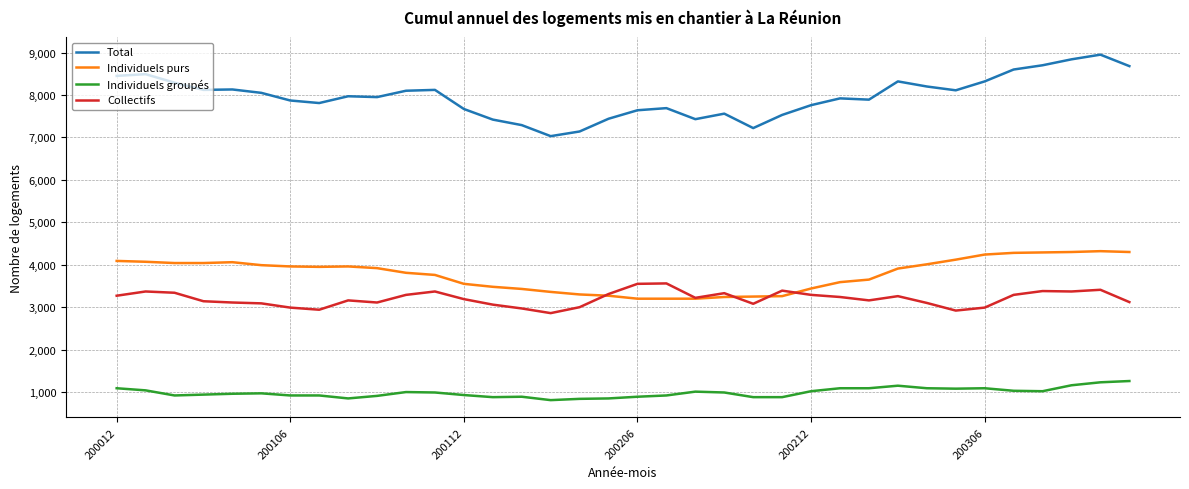

Which series has the widest spread of values?

Total